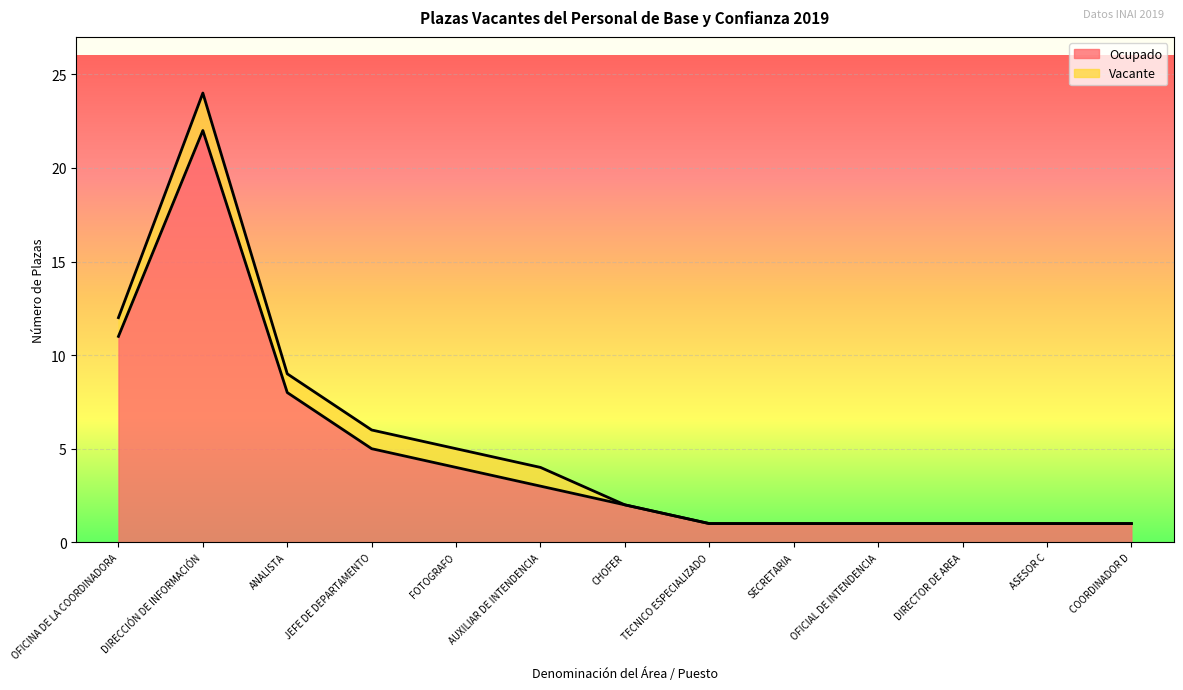

True or false: the data shows 4 at AUXILIAR DE INTENDENCIA.

False